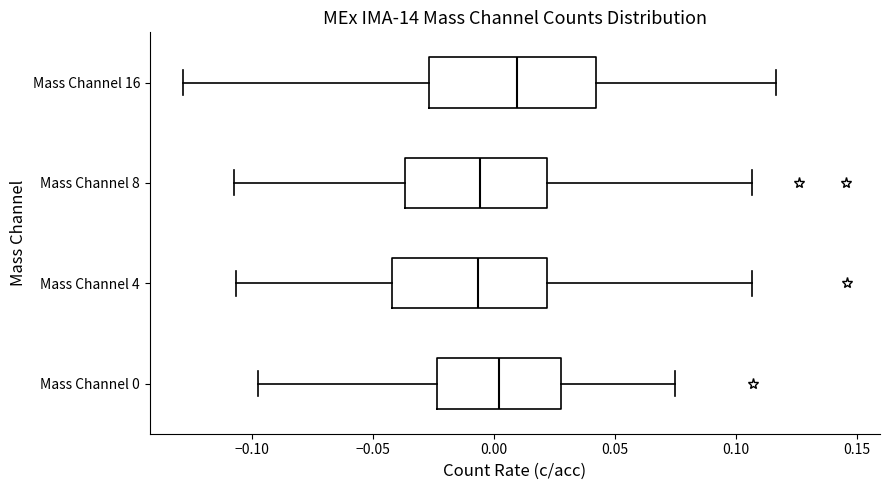

Where does the median line of the box for Mass Channel 8 sit on the x-axis? The values are not printed on the chart, so give them approximately, as read against the axis.

-0.005